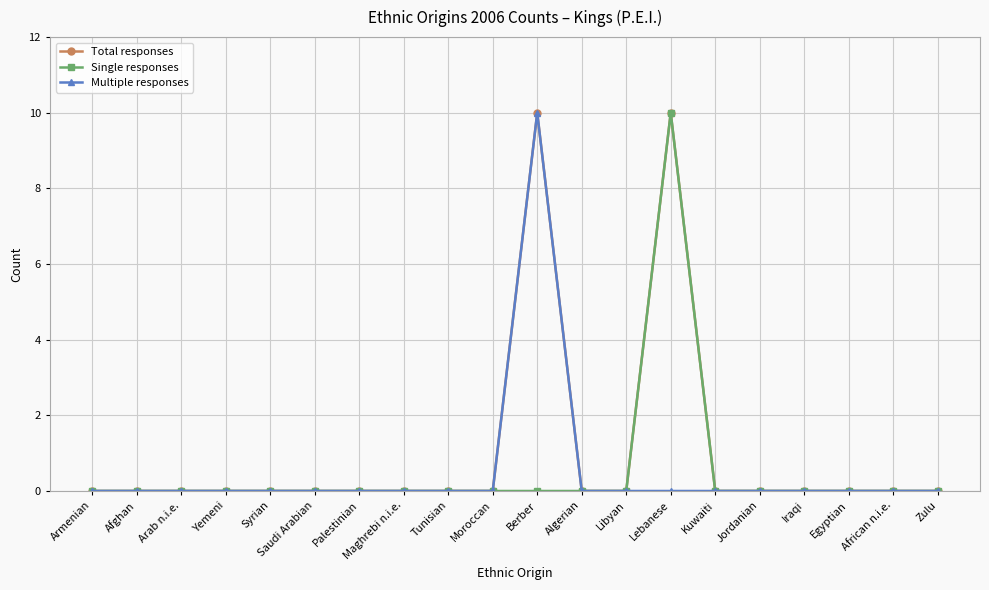

Reading right to left, list all the values displayed in this chart.

Total responses: 0	0	0	0	0	0	10	0	0	10	0	0	0	0	0	0	0	0	0	0
Single responses: 0	0	0	0	0	0	10	0	0	0	0	0	0	0	0	0	0	0	0	0
Multiple responses: 0	0	0	0	0	0	0	0	0	10	0	0	0	0	0	0	0	0	0	0